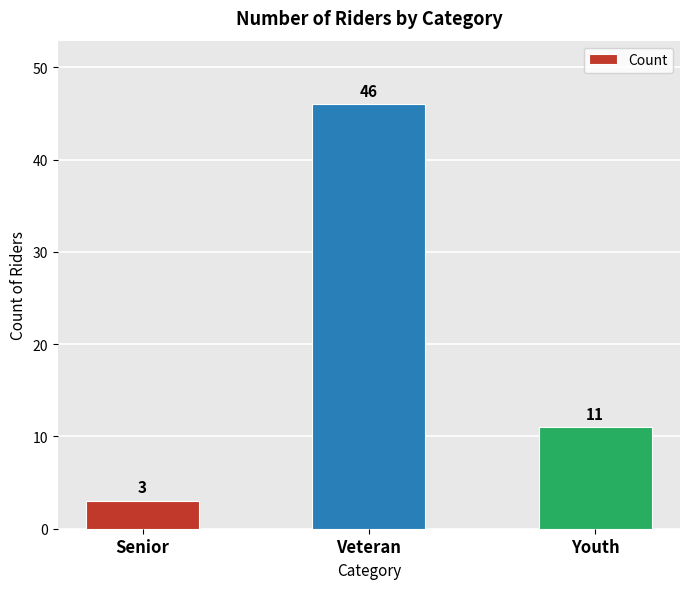

Reading left to right, list all the values displayed in this chart.

Senior=3	Veteran=46	Youth=11